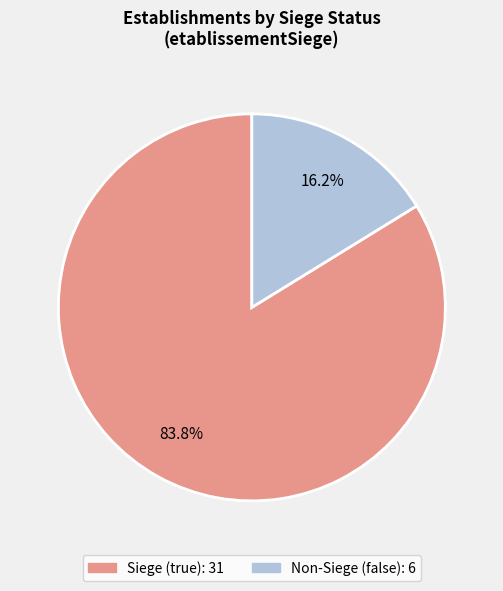

Is there a majority slice in this chart?

Yes